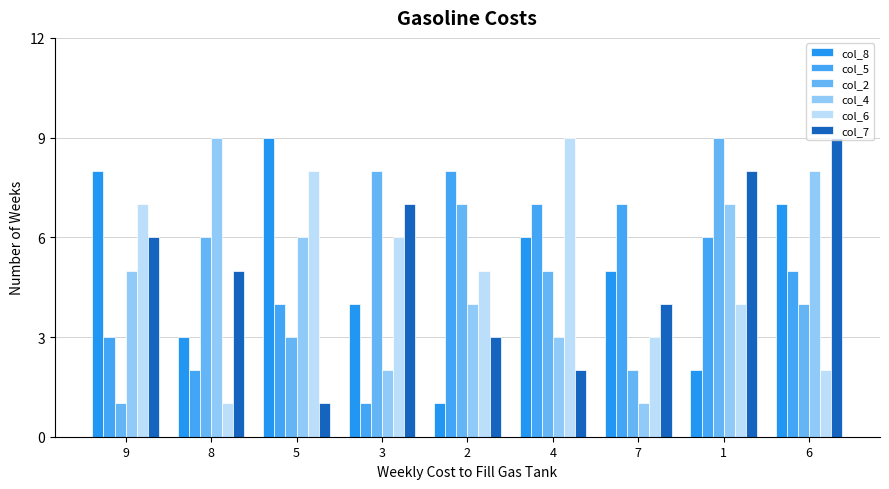

Count the number of data series in this chart.

6